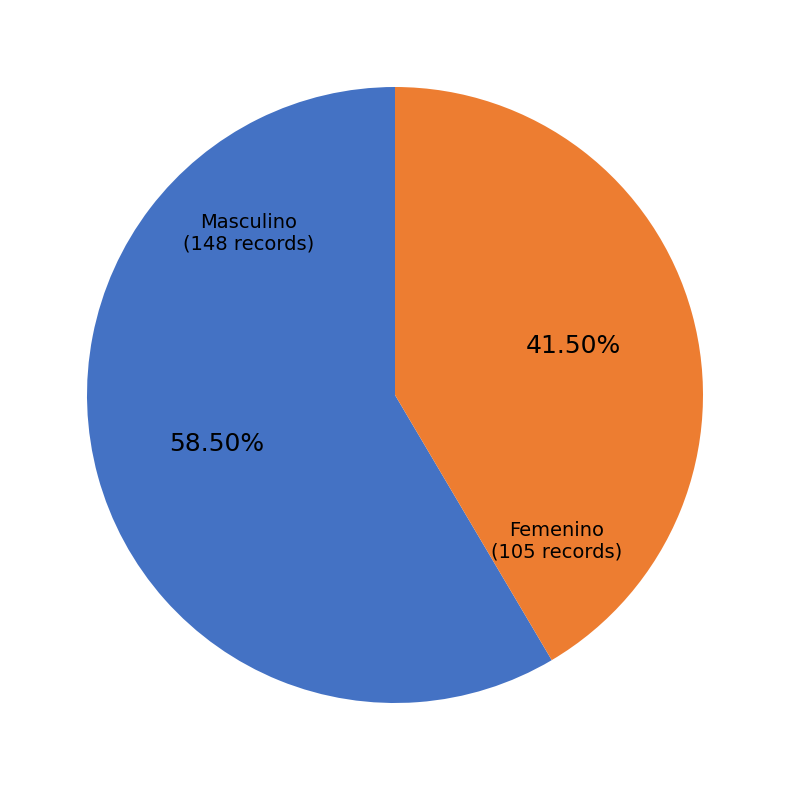

Between Femenino and Masculino, which is larger?

Masculino